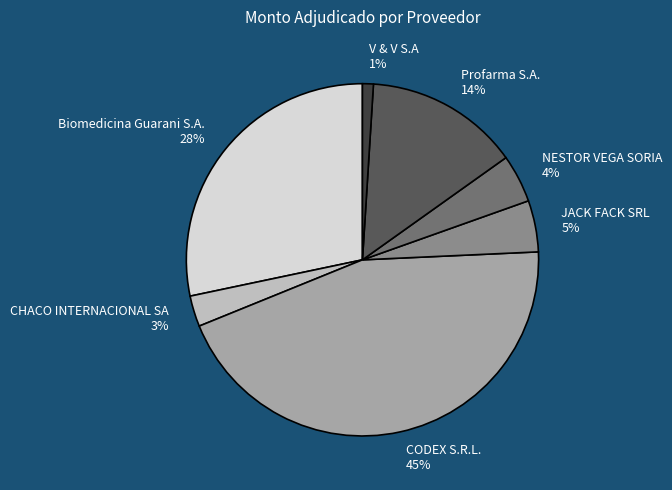

How many slices are in this pie chart?

7